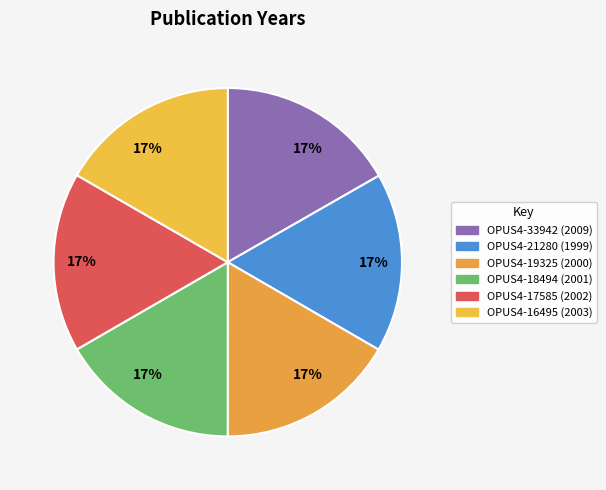

What is the largest slice in the pie chart?

OPUS4-33942